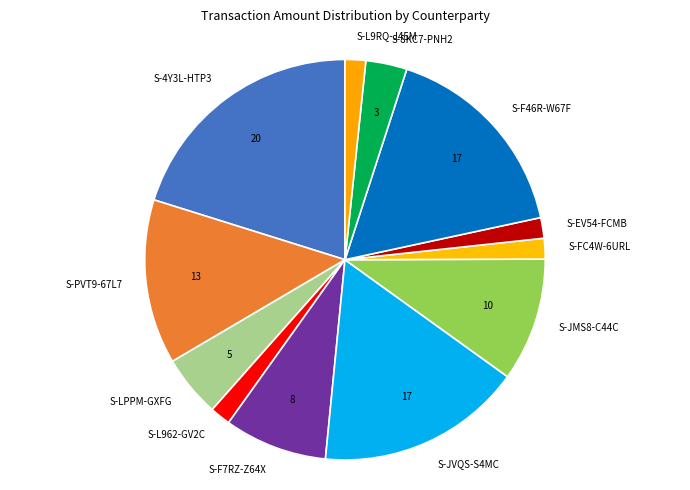

Is S-FC4W-6URL the majority of the pie?

No